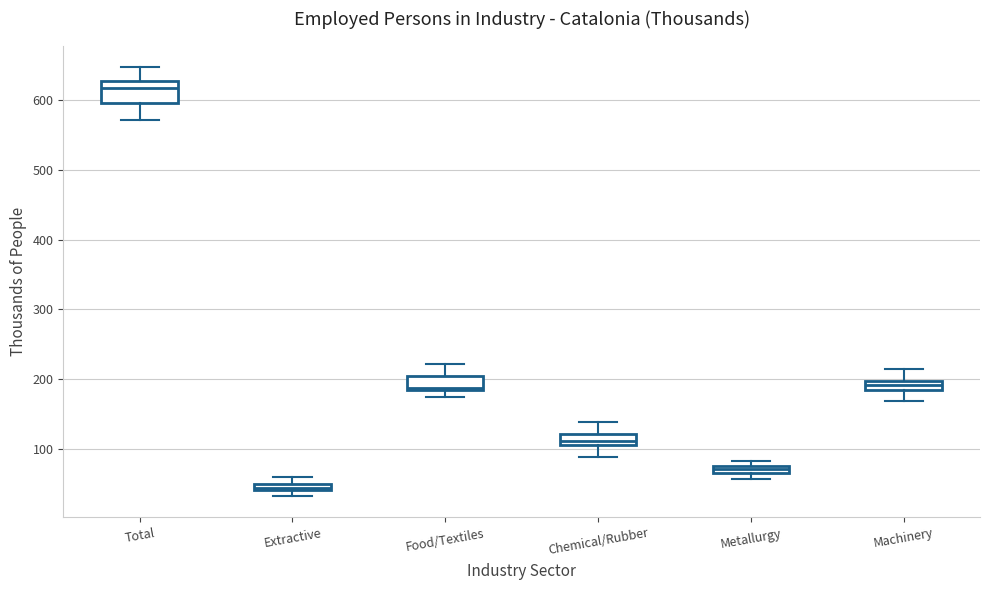

Which box's median line is the lowest?

Extractive